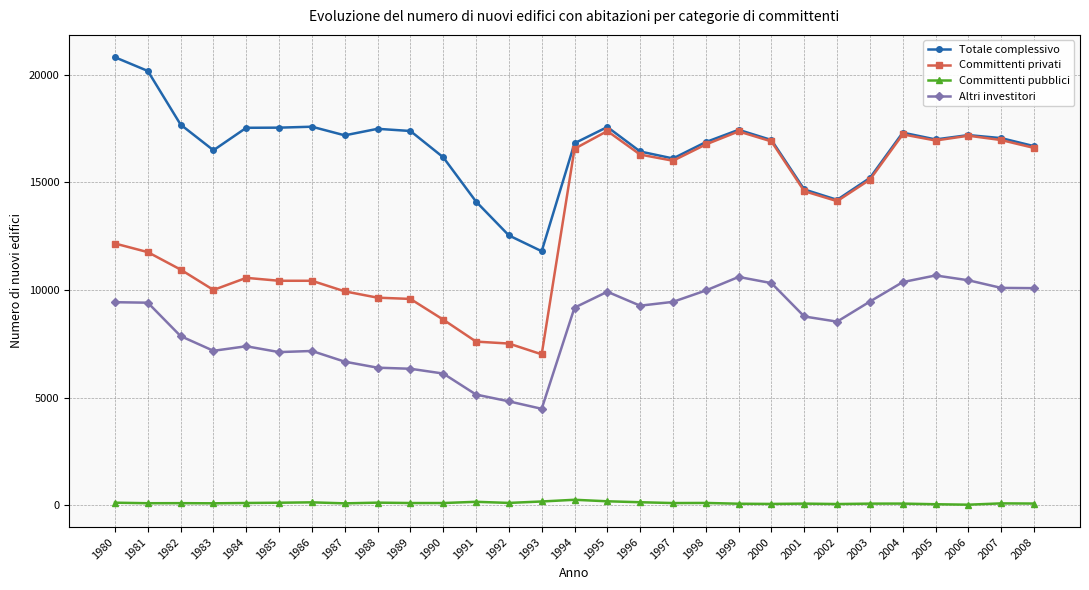

Which series has the largest range (max minus min)?

Committenti privati